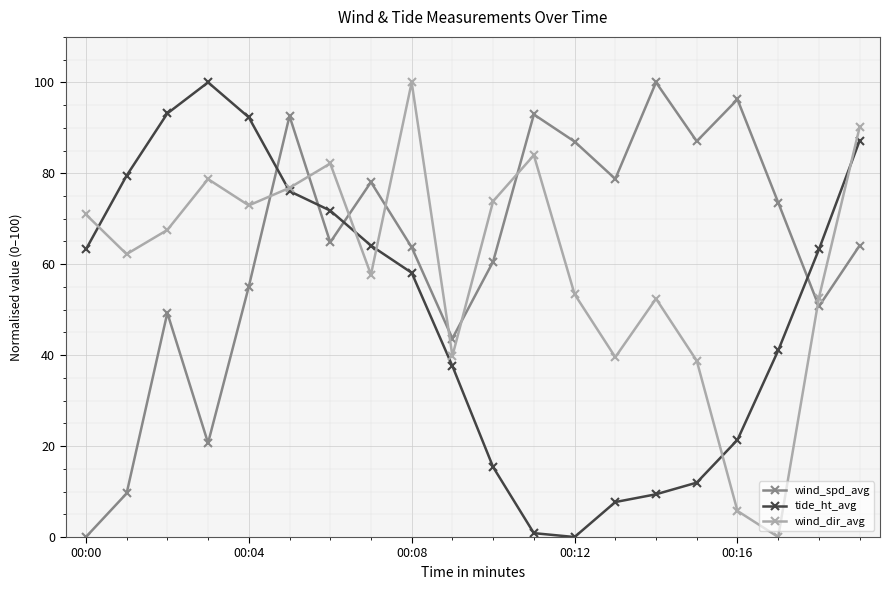

True or false: tide_ht_avg and wind_dir_avg cross at least once.

True